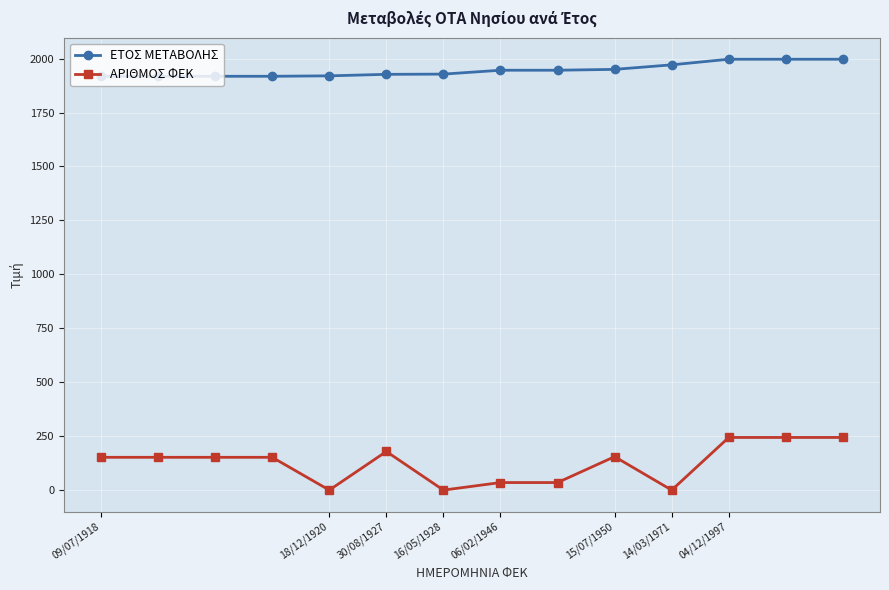

Which series has the largest range (max minus min)?

ΑΡΙΘΜΟΣ ΦΕΚ